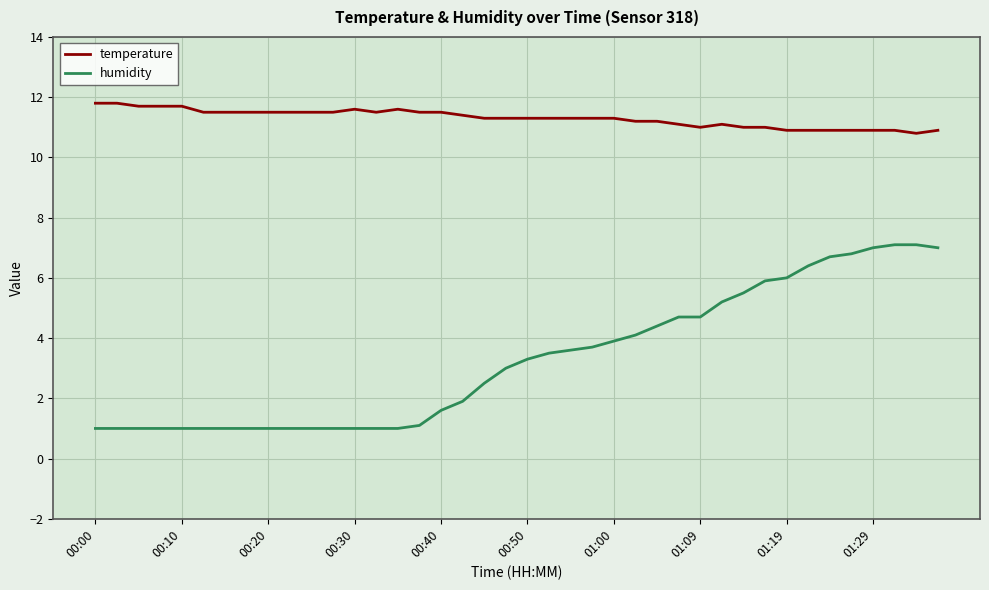

Rank the series by their maximum value, from lowest to highest.

humidity, temperature